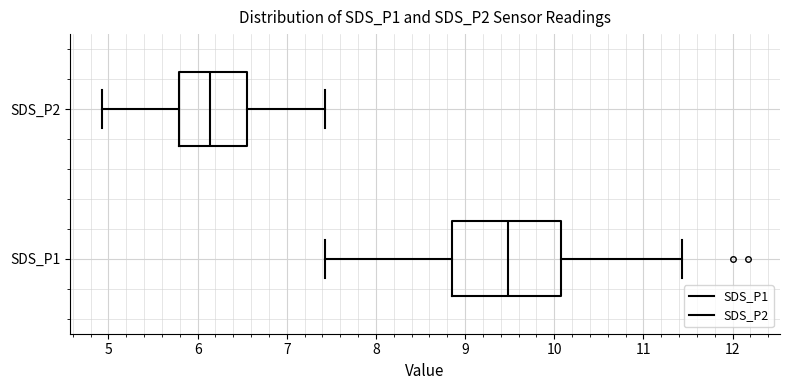

Which box has the furthest to the left median line?

SDS_P2